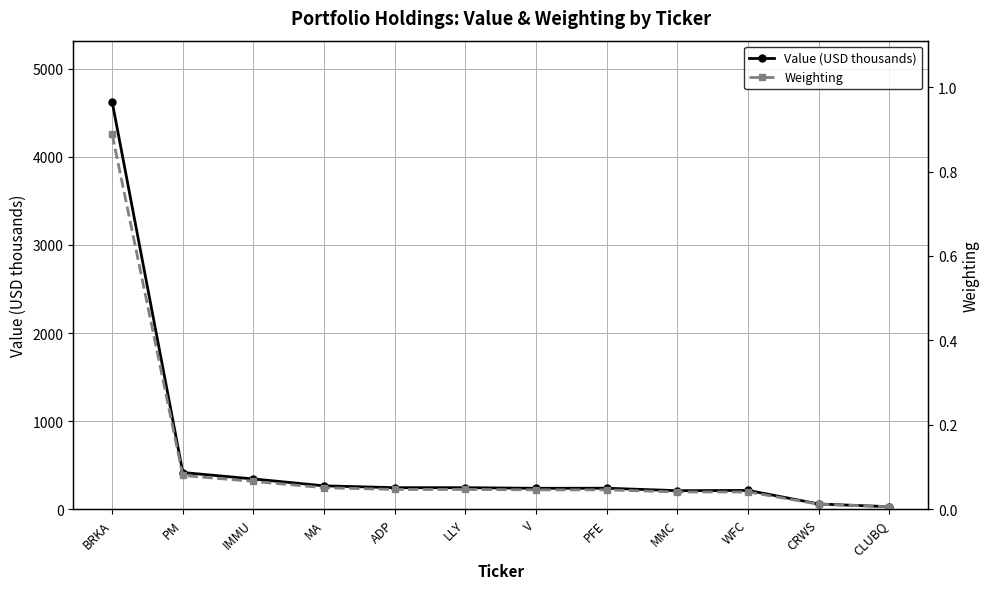

How many series are shown in this chart?

2